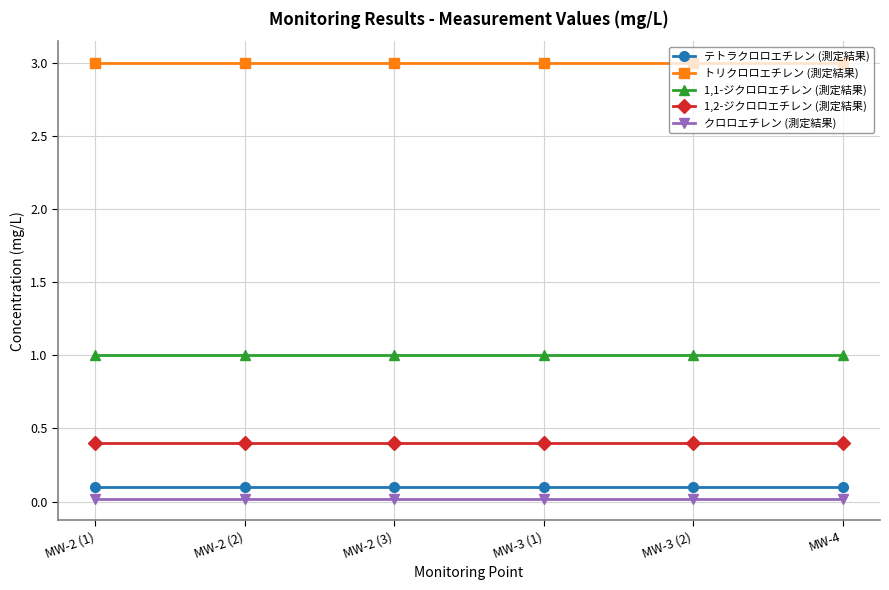

Does the chart display data point markers on the line(s)?

Yes